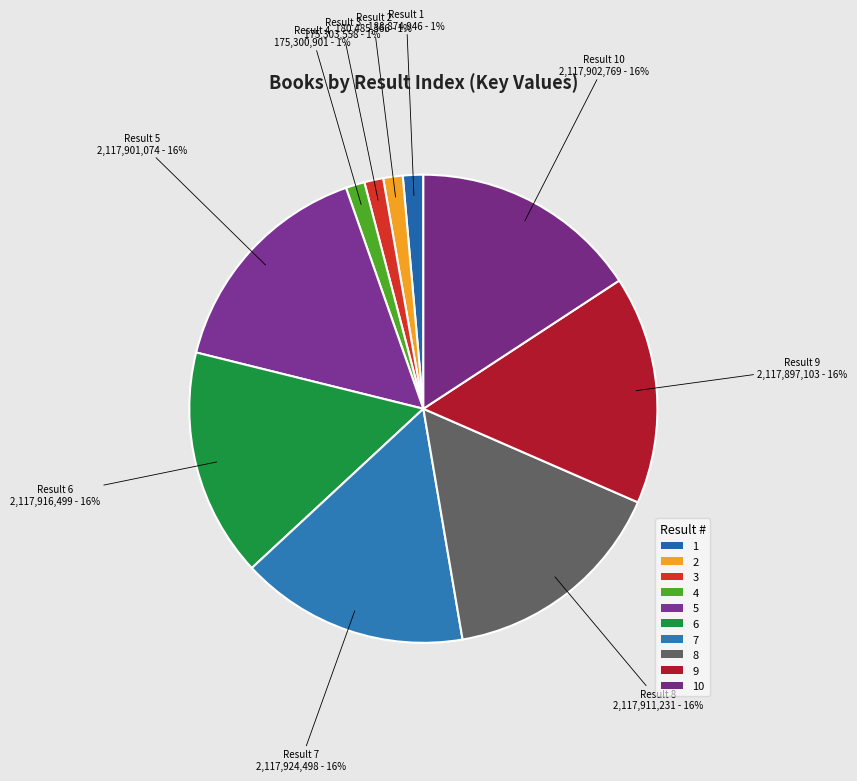

Count the number of slices in the pie.

10